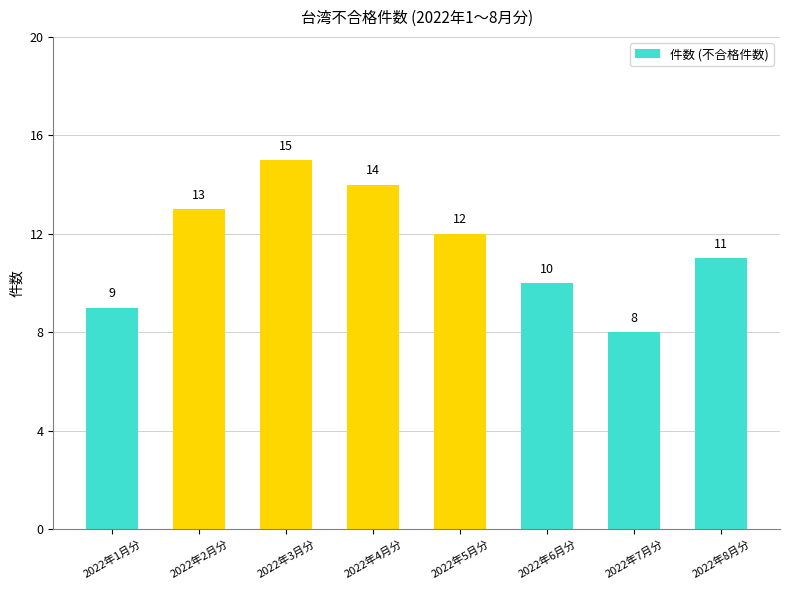

What is the sum of all values?

92